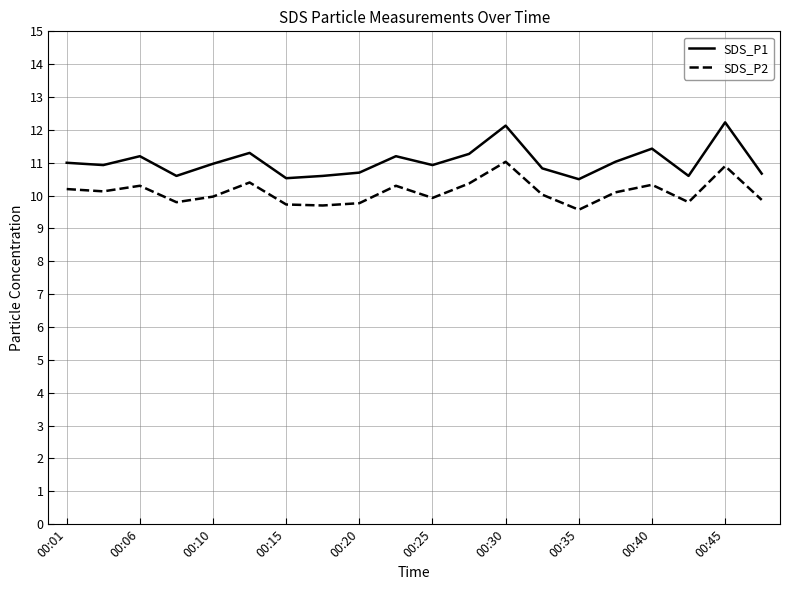

What are all the series names shown in the legend?

SDS_P1, SDS_P2